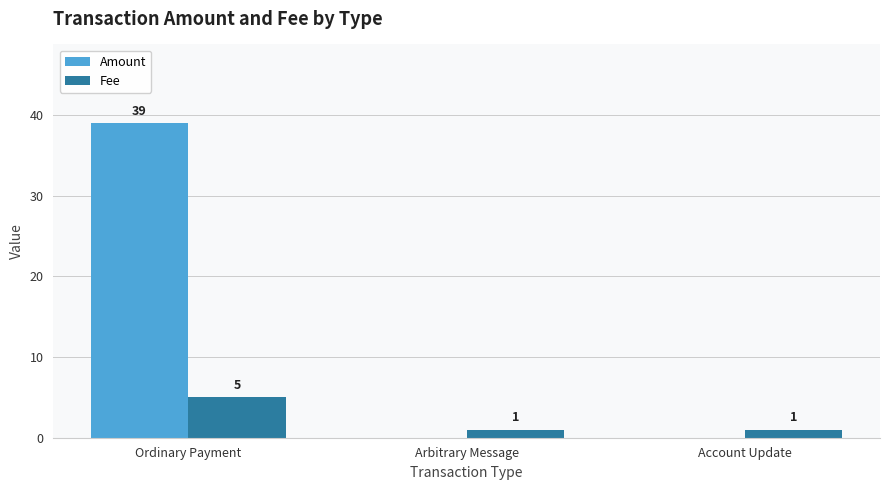

How many groups of bars are there?

3